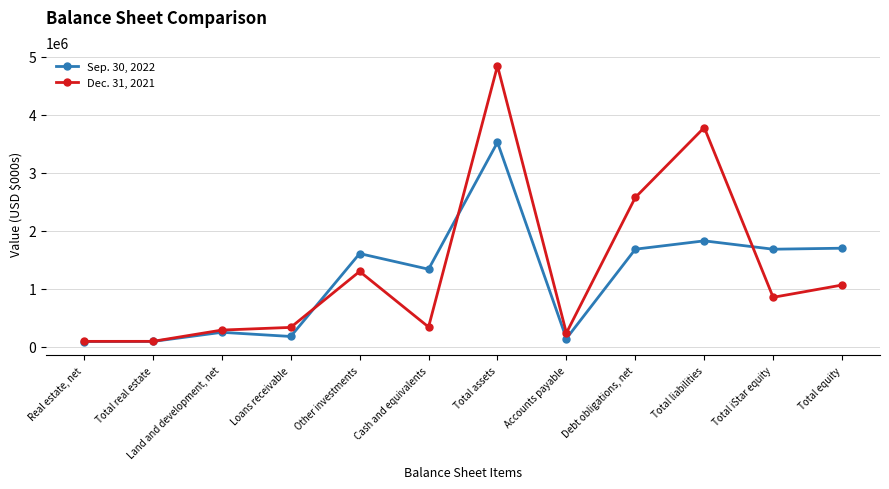

Rank the series at Other investments from lowest to highest value.

Dec. 31, 2021, Sep. 30, 2022